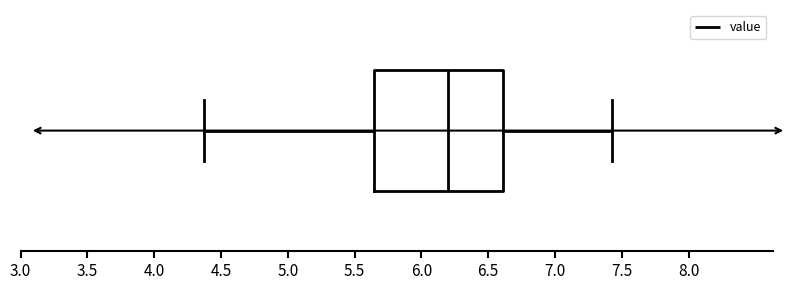

Transcribe this box plot: give where the median line is, the range the box spans, and where the two whiskers end, as read against the x-axis. The values are not printed on the chart, so give them approximately, as read against the axis.

median 6.20, box 5.65 to 6.60, whiskers 4.35 to 7.45